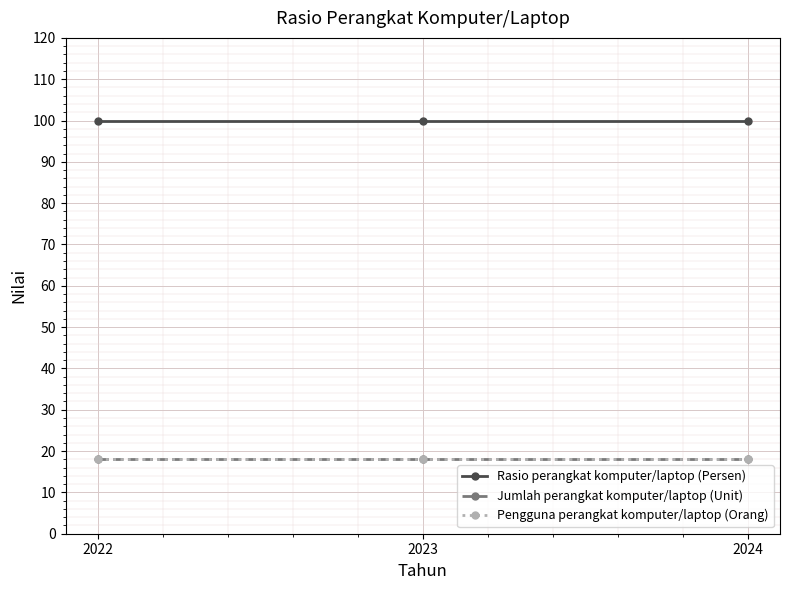

Is this an area chart (filled region under the line)?

No